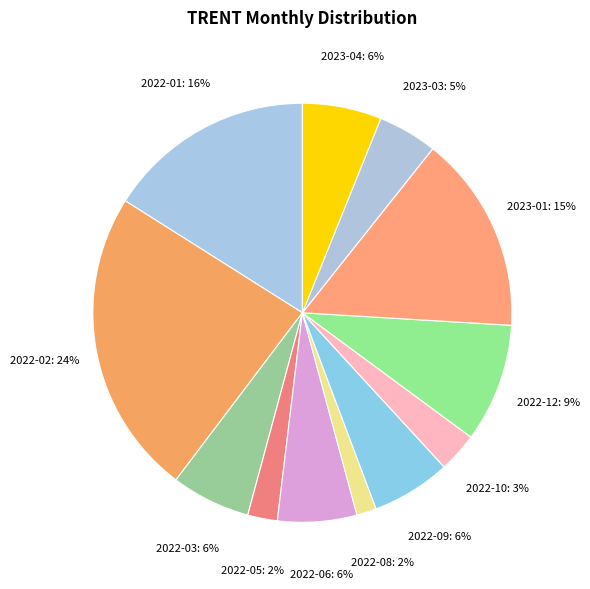

To the nearest percent, what is the combined percentage of 2022-09 and 2022-10?

9%